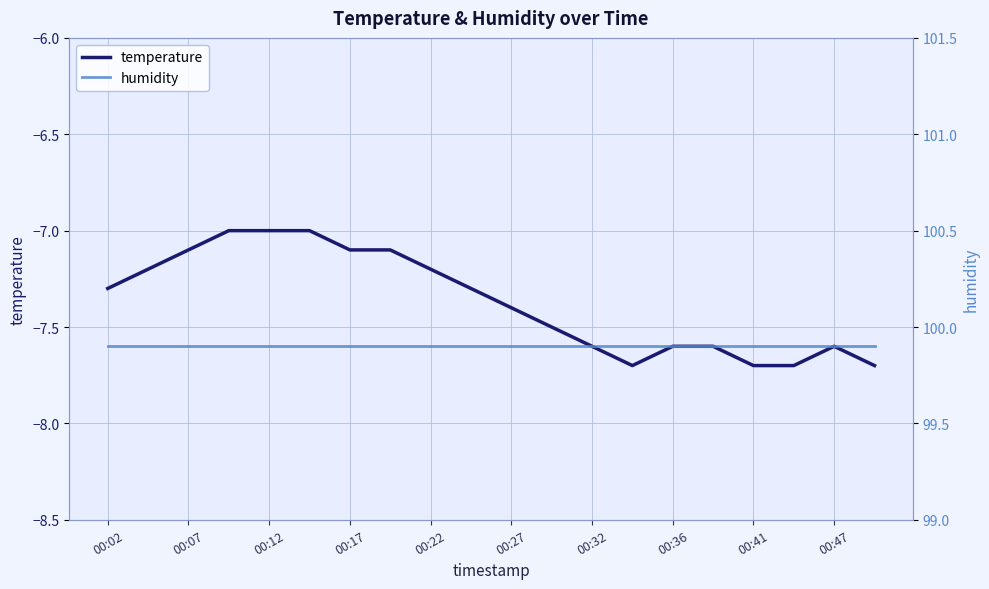

Is it true that temperature equals -7.6 at 00:36?

True